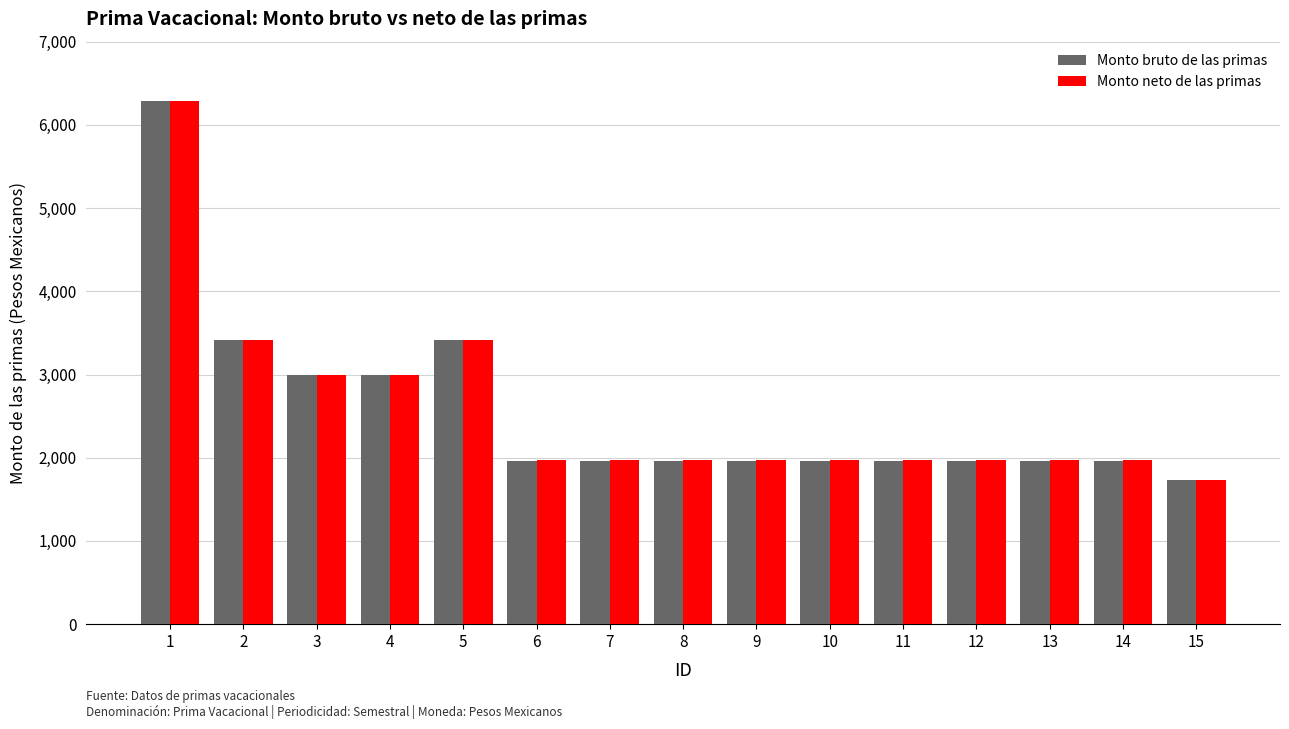

What is the spread (max minus min) of values at 13?

16.2